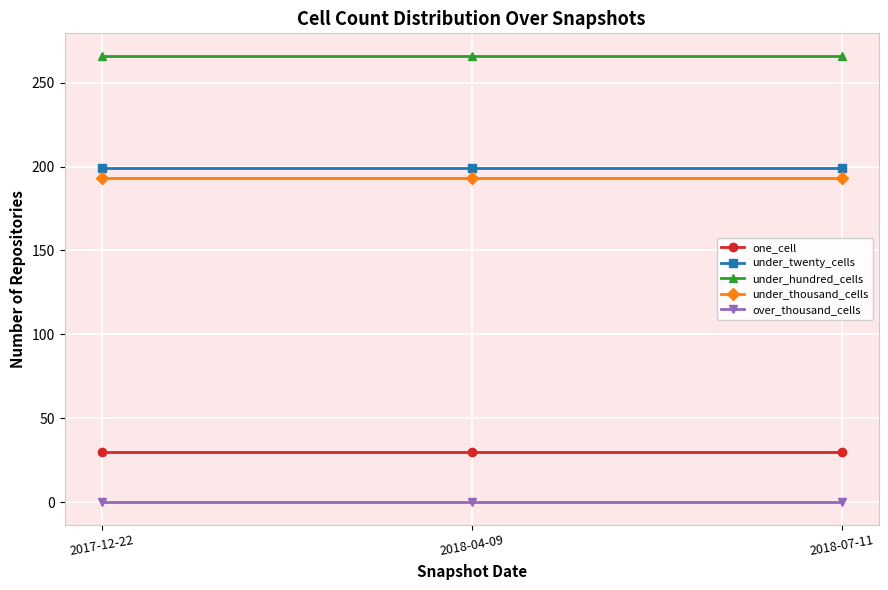

The value of under_twenty_cells at 2017-12-22 is 45. True or false?

False